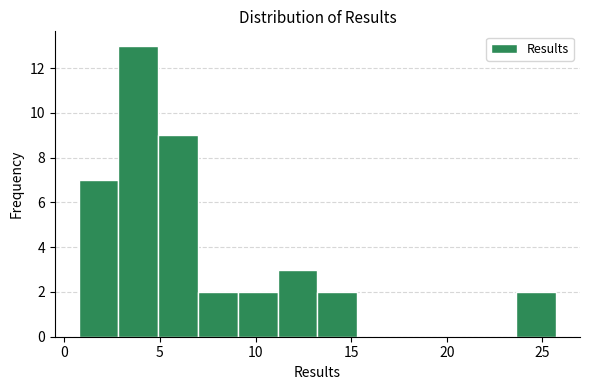

How tall is the bar that spans 1.0 to 3.0 on the x-axis? Neither the bar edges nor the heights are printed on the chart, so give them approximately, as read against the axes.

7